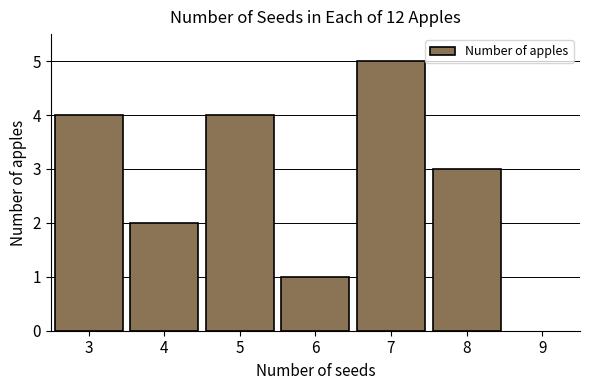

Reading left to right, list all the values displayed in this chart.

4	2	4	1	5	3